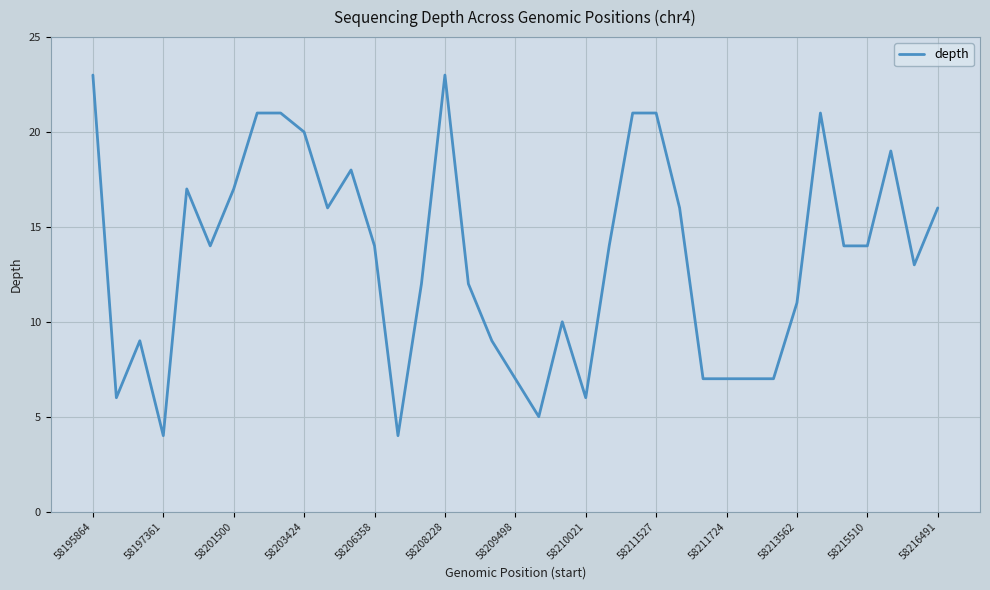

What is the maximum value shown in the chart?

23